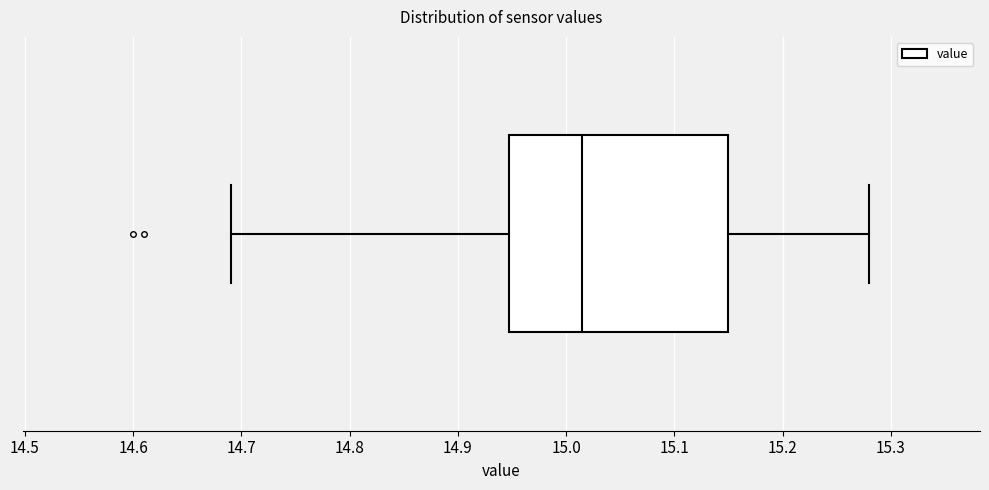

Transcribe this box plot: give where the median line is, the range the box spans, and where the two whiskers end, as read against the x-axis. The values are not printed on the chart, so give them approximately, as read against the axis.

median 15.02, box 14.95 to 15.15, whiskers 14.69 to 15.28